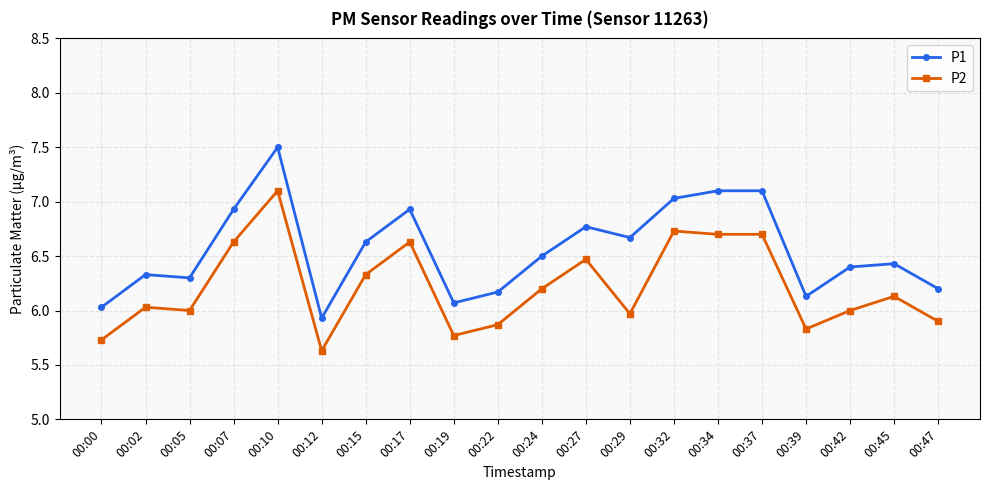

Reading left to right, extract all data points from this chart.

P1: 6.0	6.3	6.3	6.9	7.5	5.9	6.6	6.9	6.1	6.2	6.5	6.8	6.7	7.0	7.1	7.1	6.1	6.4	6.4	6.2
P2: 5.7	6.0	6.0	6.6	7.1	5.6	6.3	6.6	5.8	5.9	6.2	6.5	6.0	6.7	6.7	6.7	5.8	6.0	6.1	5.9